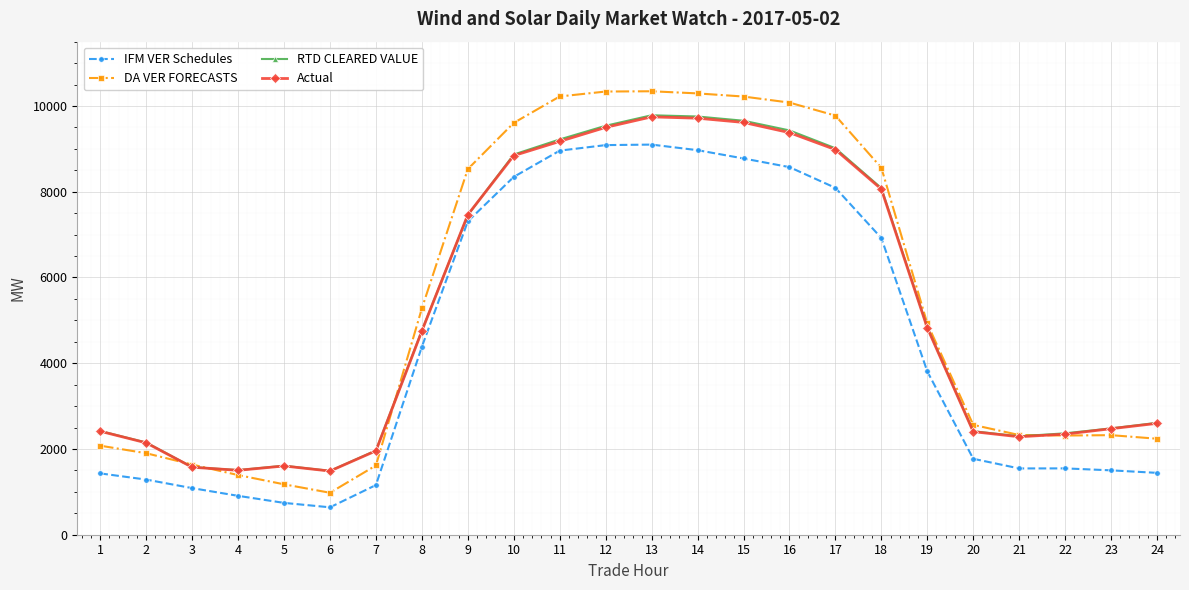

The DA VER FORECASTS series shows 3699.5 at 24. True or false?

False